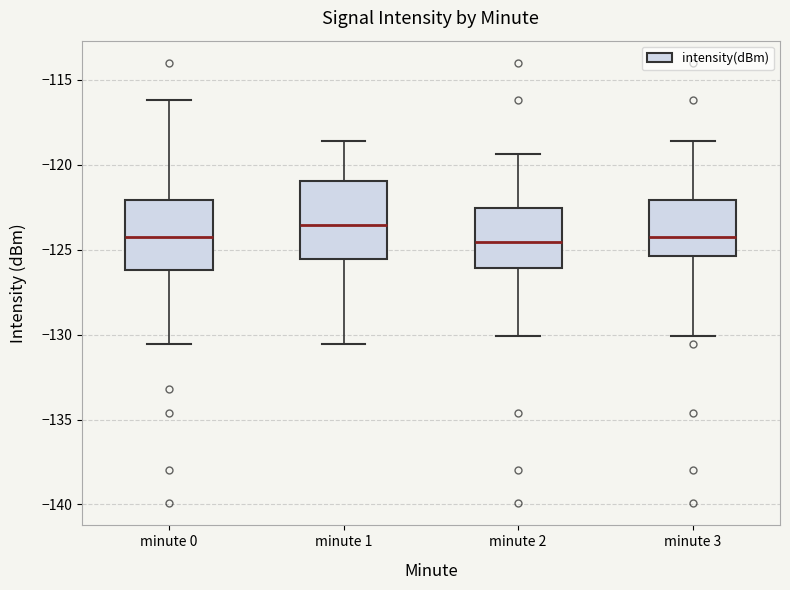

Reading left to right, transcribe this box plot: for each box, give where its median line is, the range the box spans, and where its two whiskers end, as read against the y-axis. The values are not printed on the chart, so give them approximately, as read against the axis.

minute 0: median -124.0, box -126.0 to -122.0, whiskers -130.5 to -116.0
minute 1: median -123.5, box -125.5 to -121.0, whiskers -130.5 to -118.5
minute 2: median -124.5, box -126.0 to -122.5, whiskers -130.0 to -119.5
minute 3: median -124.0, box -125.5 to -122.0, whiskers -130.0 to -118.5